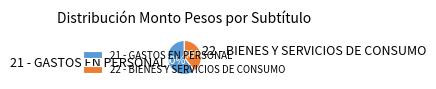

To the nearest percent, what portion does 21 - GASTOS EN PERSONAL represent?

60%